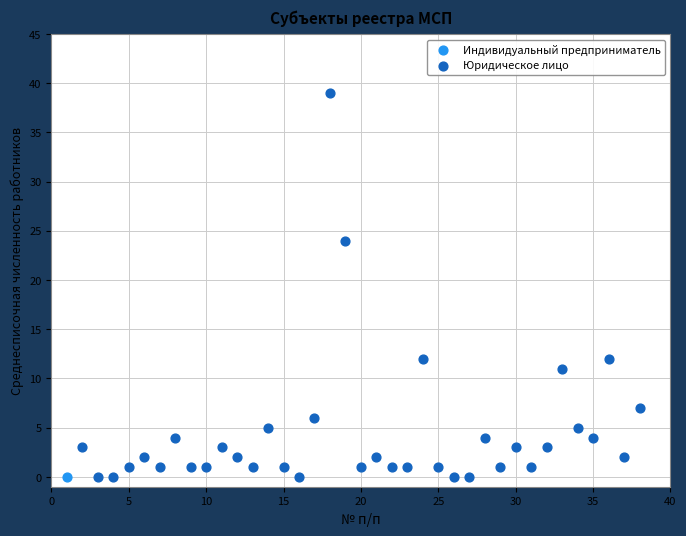

What are all the series names shown in the legend?

Индивидуальный предприниматель, Юридическое лицо